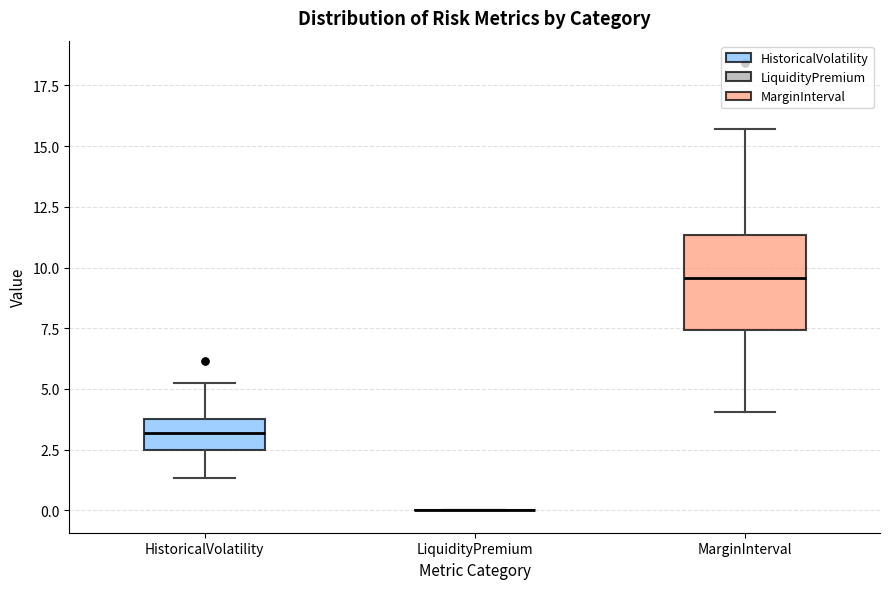

Reading left to right, transcribe this box plot: for each box, give where its median line is, the range the box spans, and where its two whiskers end, as read against the y-axis. The values are not printed on the chart, so give them approximately, as read against the axis.

HistoricalVolatility: median 3.0, box 2.5 to 4.0, whiskers 1.5 to 5.0
LiquidityPremium: box collapsed to a line at 0.0, whiskers 0.0 to 0.0
MarginInterval: median 9.5, box 7.5 to 11.5, whiskers 4.0 to 15.5